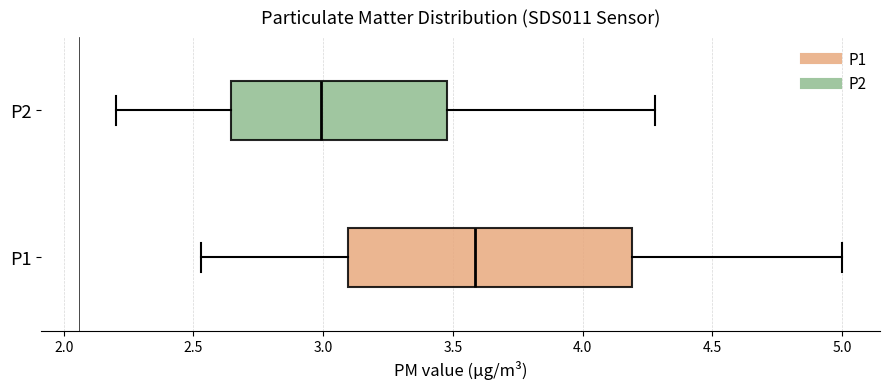

Where does the median line of the box for P2 sit on the x-axis? The values are not printed on the chart, so give them approximately, as read against the axis.

3.00